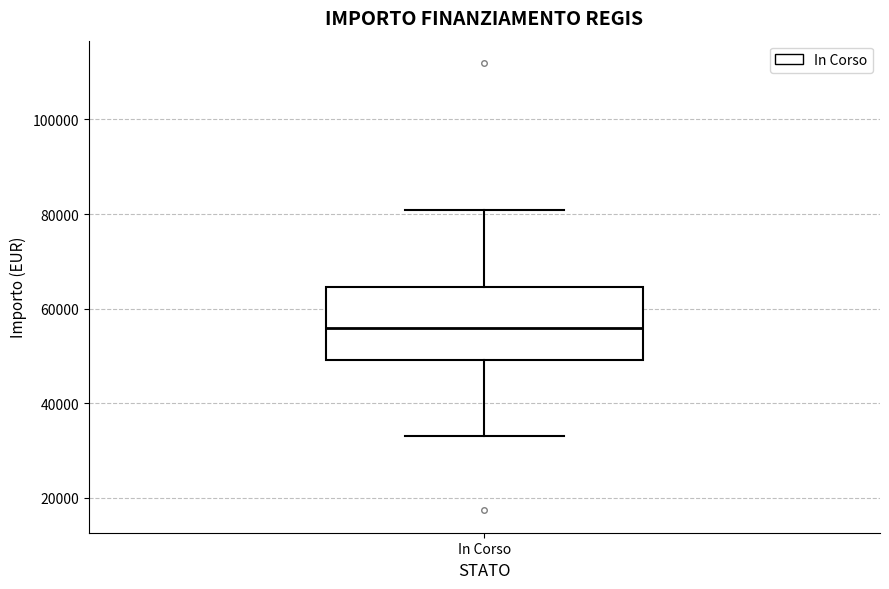

Read this box plot against the y-axis: the position of the median line, the range covered by the box, and the ends of both whiskers. The values are not printed on the chart, so give them approximately, as read against the axis.

median 56000, box 50000 to 64000, whiskers 32000 to 80000